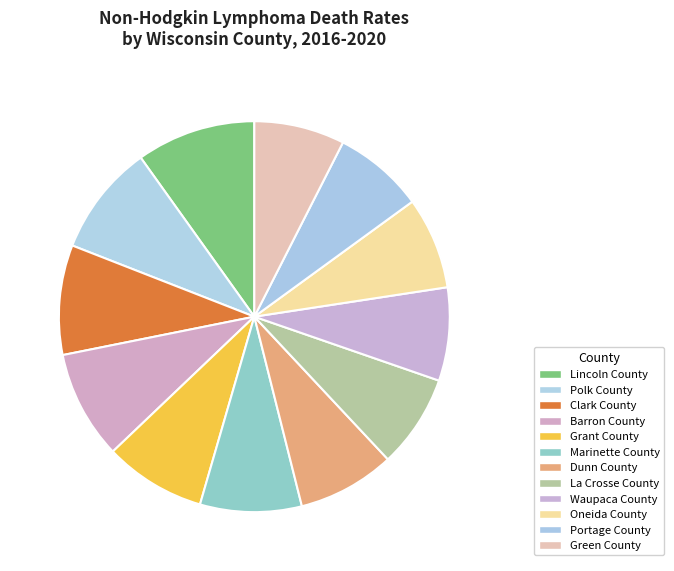

Is Polk County the majority of the pie?

No